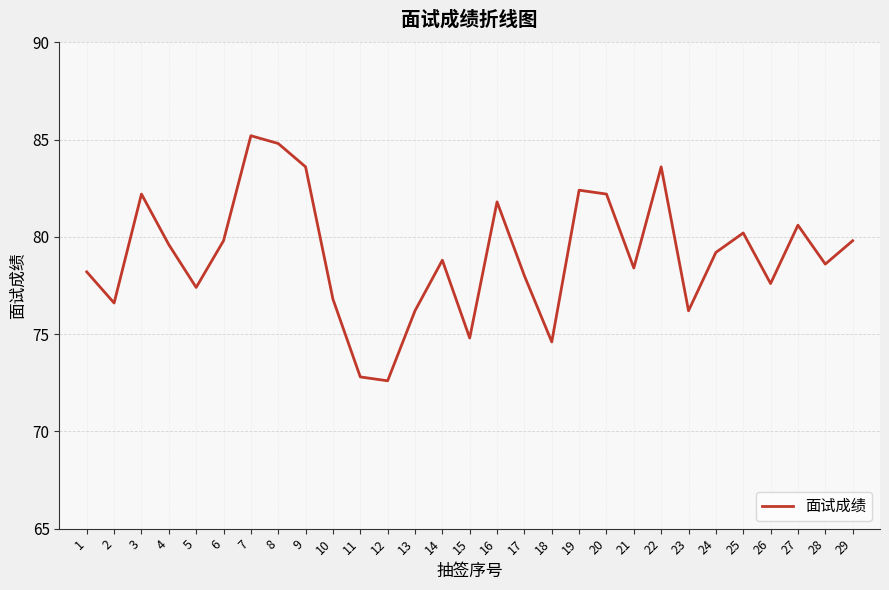

Does the chart display data point markers on the line(s)?

No